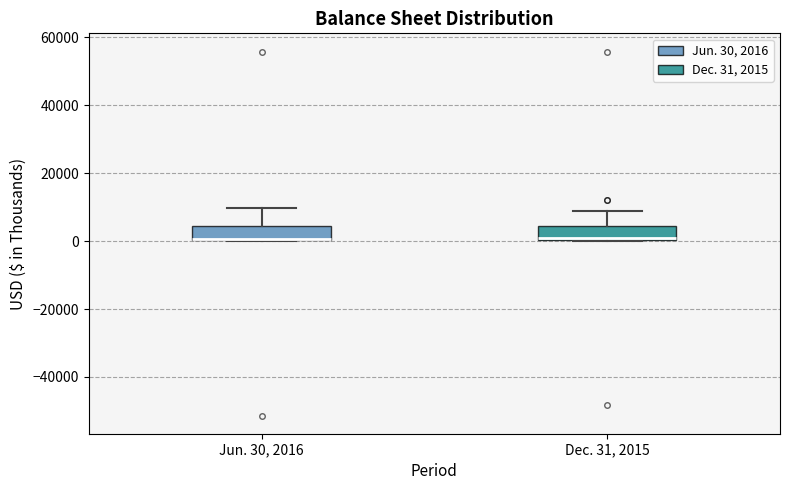

Reading left to right, transcribe this box plot: for each box, give where its median line is, the range the box spans, and where its two whiskers end, as read against the y-axis. The values are not printed on the chart, so give them approximately, as read against the axis.

Jun. 30, 2016: median 0, box 0 to 4000, whiskers 0 to 10000
Dec. 31, 2015: median 0 (just above the box's lower edge), box 0 to 4000, whiskers 0 to 8000